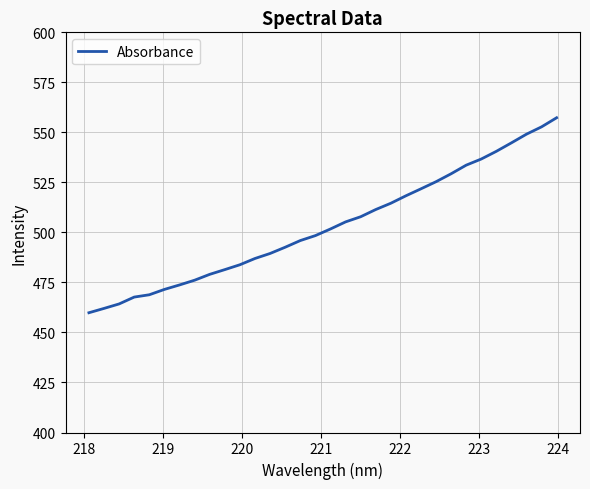

What is the maximum value shown in the chart?

557.3